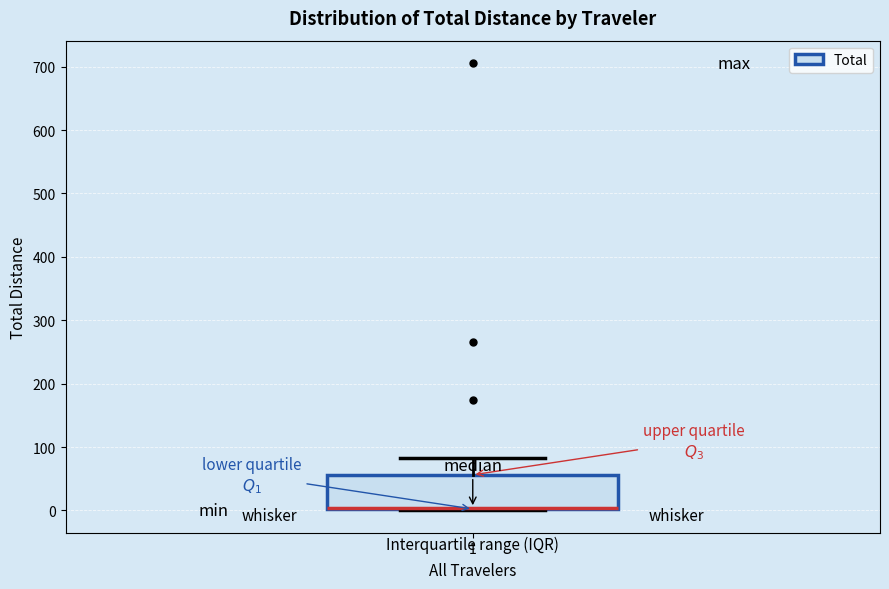

Transcribe this box plot: give where the median line is, the range the box spans, and where the two whiskers end, as read against the y-axis. The values are not printed on the chart, so give them approximately, as read against the axis.

median 0 (drawn on the box's lower edge), box 0 to 60, whiskers 0 to 80